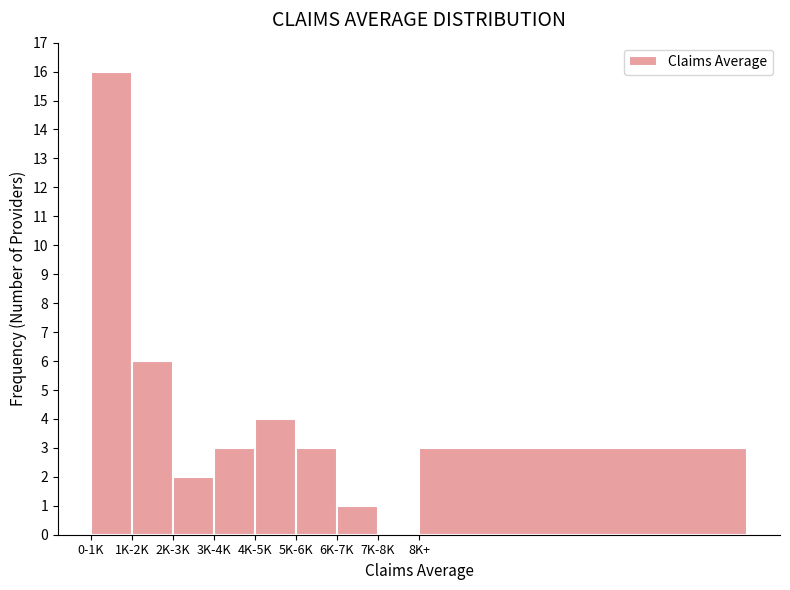

Reading right to left, what are all the values shown in this chart?

8K+=3	7K-8K=0	6K-7K=1	5K-6K=3	4K-5K=4	3K-4K=3	2K-3K=2	1K-2K=6	0-1K=16